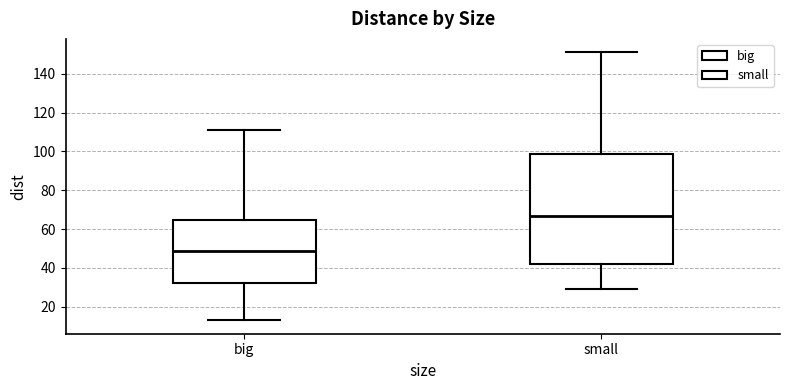

Where does the upper whisker of the box for big end on the y-axis? The values are not printed on the chart, so give them approximately, as read against the axis.

112